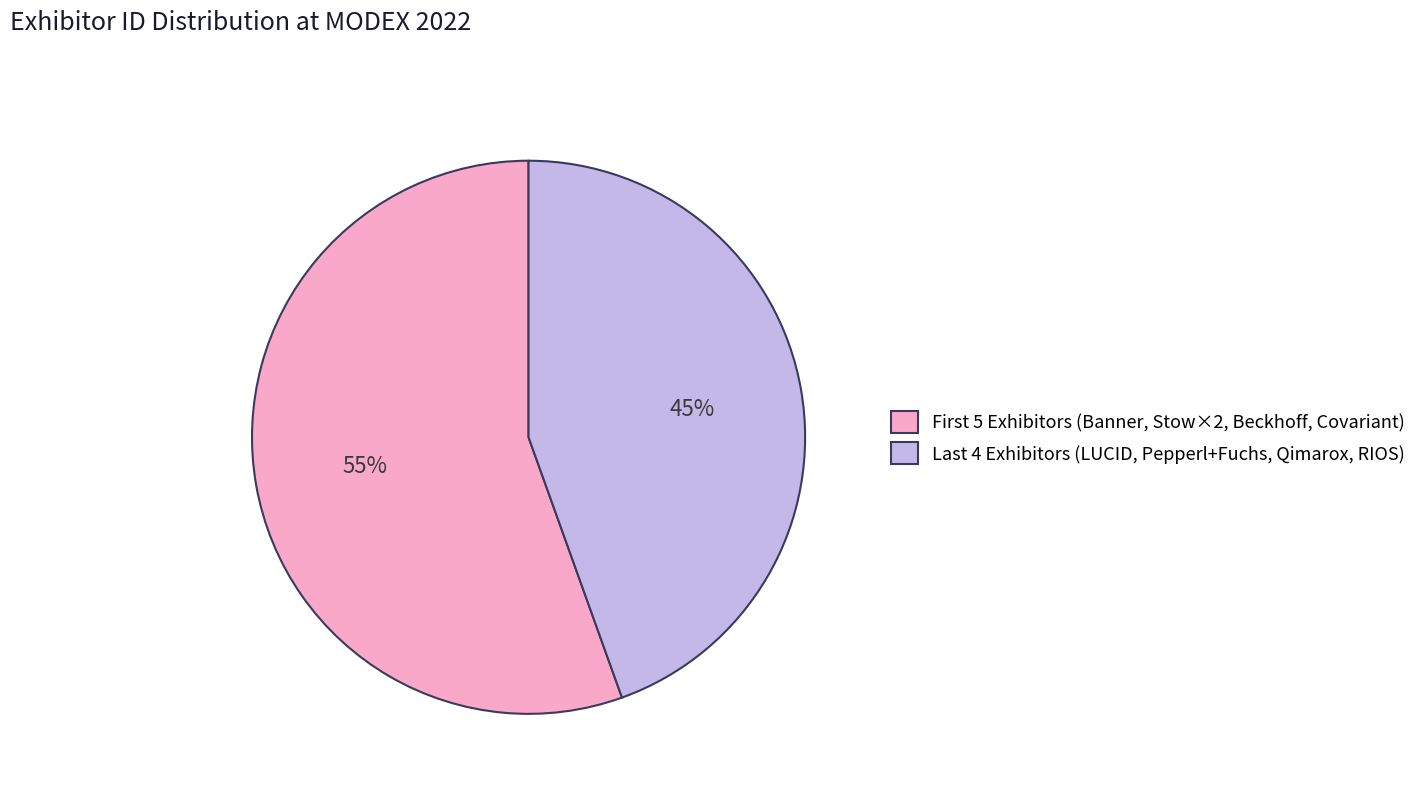

Which category accounts for the majority?

First 5 Exhibitors (Banner, Stow×2, Beckhoff, Covariant)